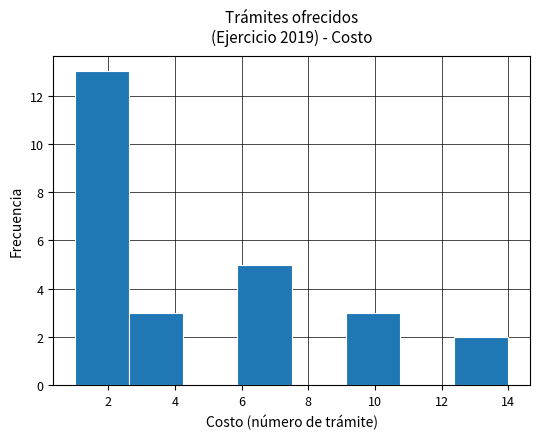

Reading left to right, transcribe this chart: for each bar, give the range it covers on the x-axis and its height. Neither the bar edges nor the heights are printed on the chart, so give them approximately, as read against the axes.

1.0 to 2.6: 13
2.6 to 4.2: 3
4.2 to 5.8: 0
5.8 to 7.6: 5
7.6 to 9.2: 0
9.2 to 10.8: 3
10.8 to 12.4: 0
12.4 to 14.0: 2